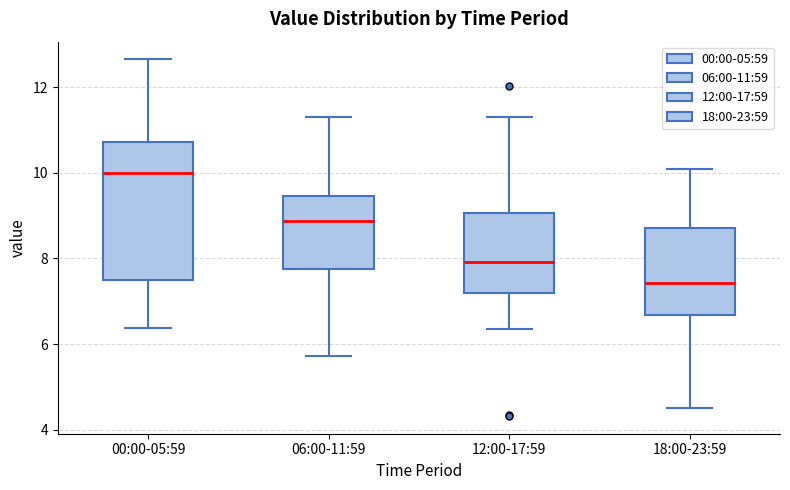

Which box is the tallest, from its lower edge to its upper edge?

00:00-05:59